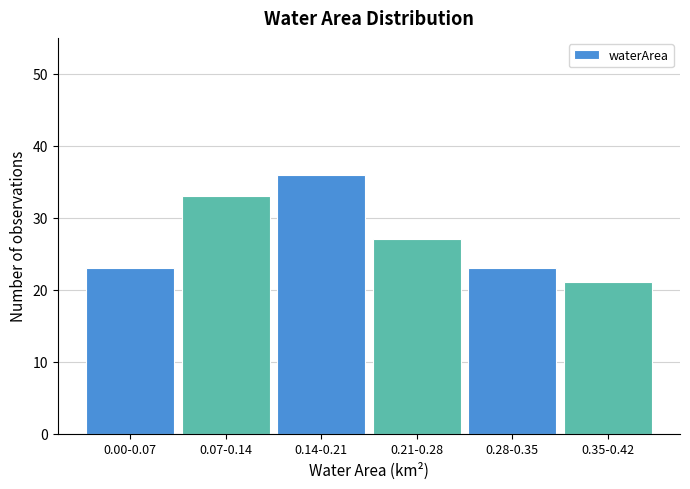

Reading right to left, extract all data points from this chart.

21	23	27	36	33	23